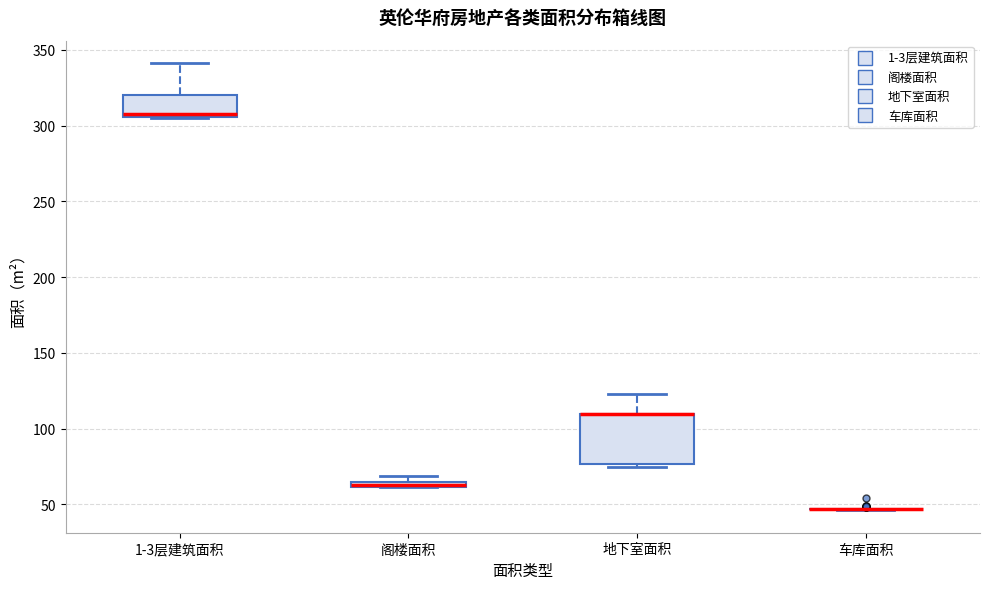

Comparing the boxes themselves (not the whiskers), which one is the tallest?

地下室面积